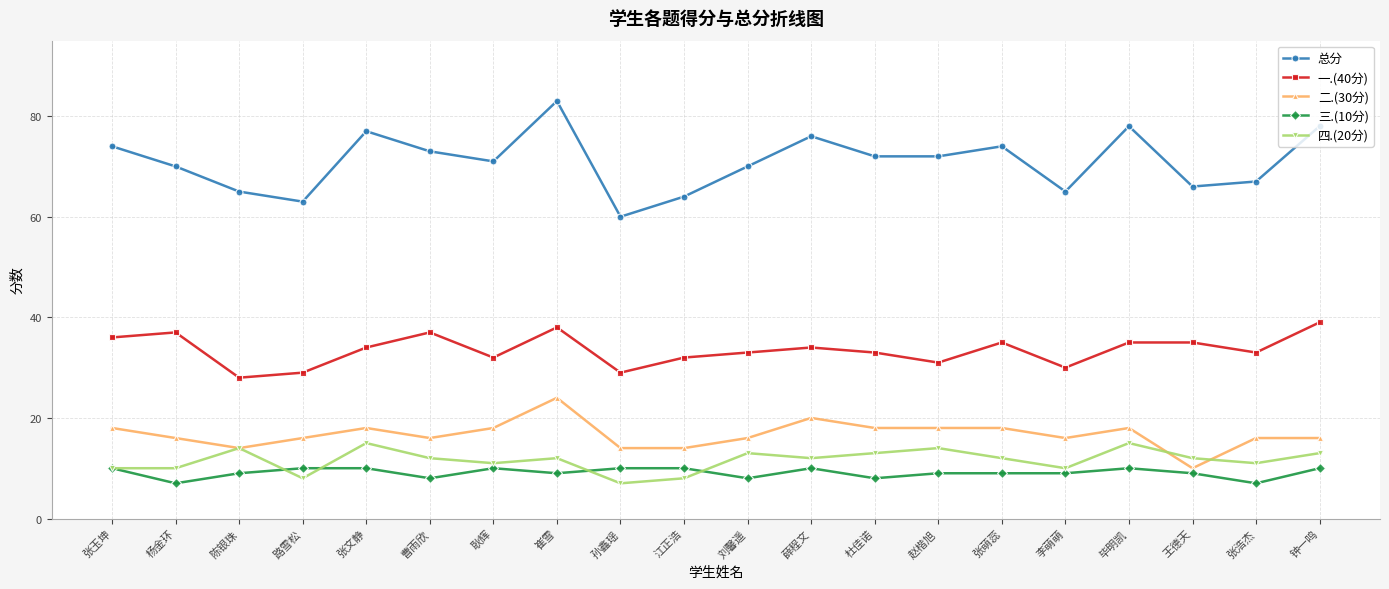

Reading left to right, list all the values displayed in this chart.

总分: 74	70	65	63	77	73	71	83	60	64	70	76	72	72	74	65	78	66	67	78
一.(40分): 36	37	28	29	34	37	32	38	29	32	33	34	33	31	35	30	35	35	33	39
二.(30分): 18	16	14	16	18	16	18	24	14	14	16	20	18	18	18	16	18	10	16	16
三.(10分): 10	7	9	10	10	8	10	9	10	10	8	10	8	9	9	9	10	9	7	10
四.(20分): 10	10	14	8	15	12	11	12	7	8	13	12	13	14	12	10	15	12	11	13